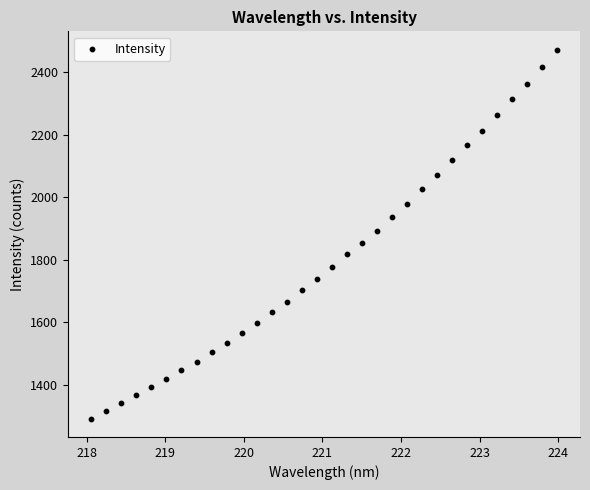

What is the range of X values (max minus min)?

5.9